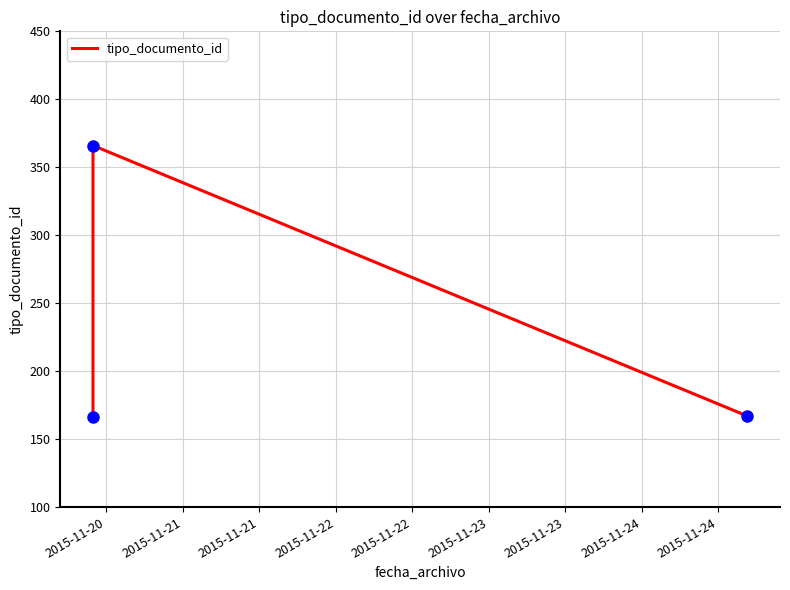

What is the difference between the maximum and second lowest values?

199